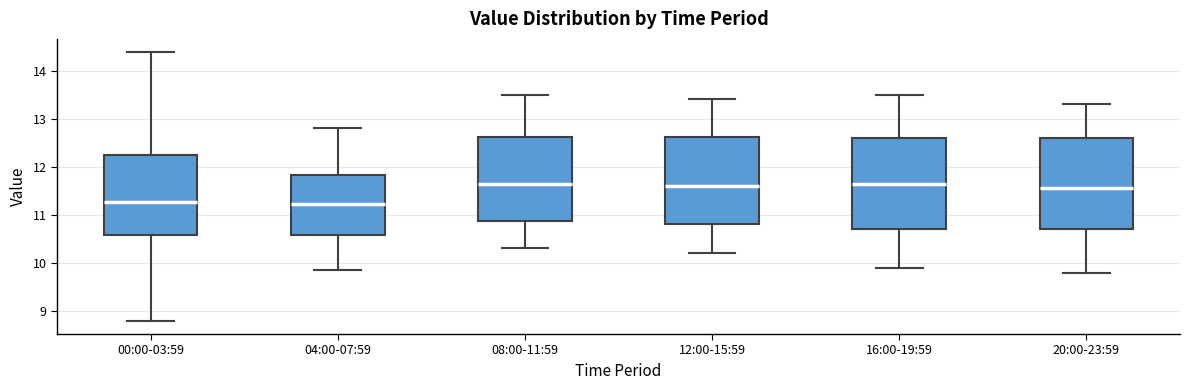

Where is the upper edge of the box for 00:00-03:59 on the y-axis? The values are not printed on the chart, so give them approximately, as read against the axis.

12.3